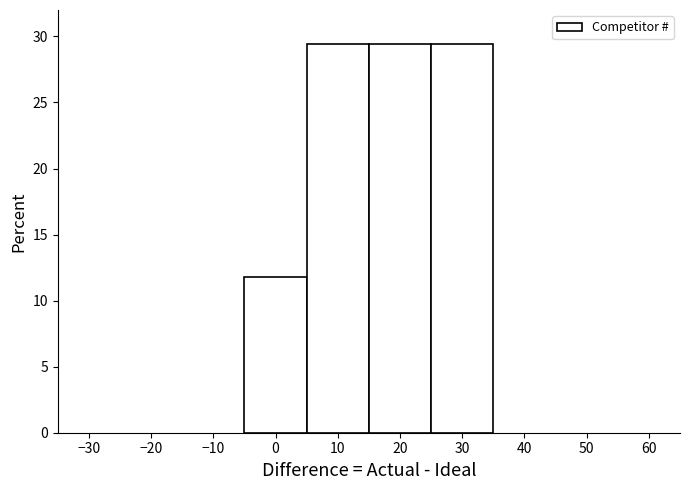

How tall is the bar that spans 5 to 15 on the x-axis? The values are not printed on the chart, so give them approximately, as read against the axis.

29.5